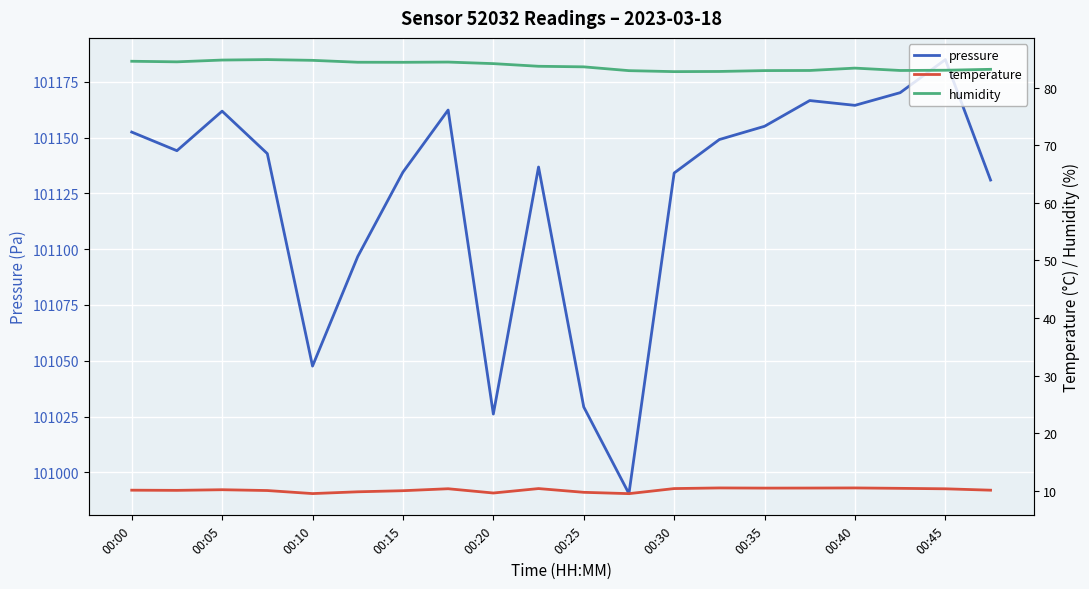

Is it true that pressure equals 101164.4 at 00:40?

True